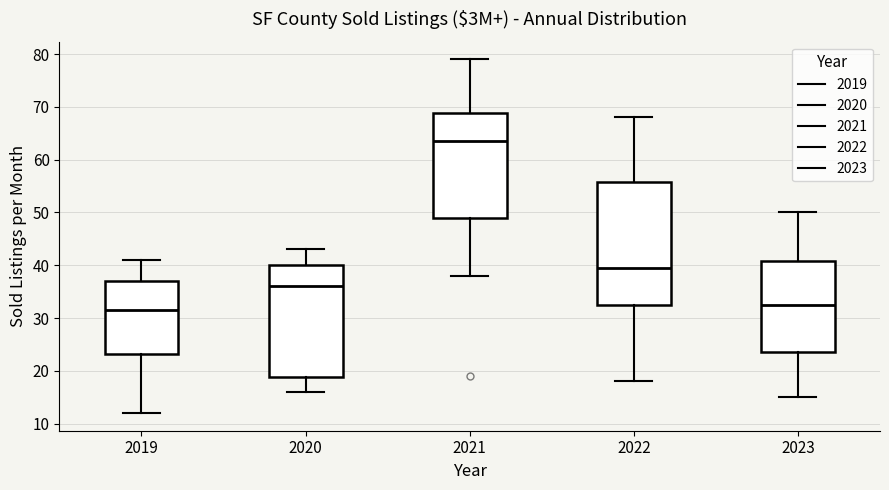

Reading left to right, read every box against the y-axis: the position of its median line, the range the box covers, and the ends of its whiskers. The values are not printed on the chart, so give them approximately, as read against the axis.

2019: median 32, box 23 to 37, whiskers 12 to 41
2020: median 36, box 19 to 40, whiskers 16 to 43
2021: median 64, box 49 to 69, whiskers 38 to 79
2022: median 40, box 33 to 56, whiskers 18 to 68
2023: median 33, box 24 to 41, whiskers 15 to 50